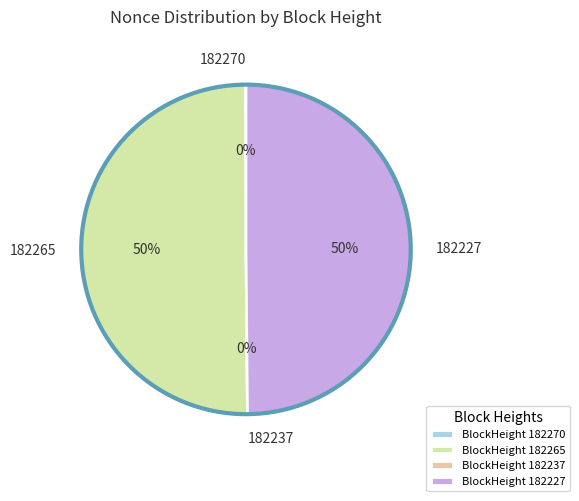

Is the sum of 182237 and 182227 greater than half?

No